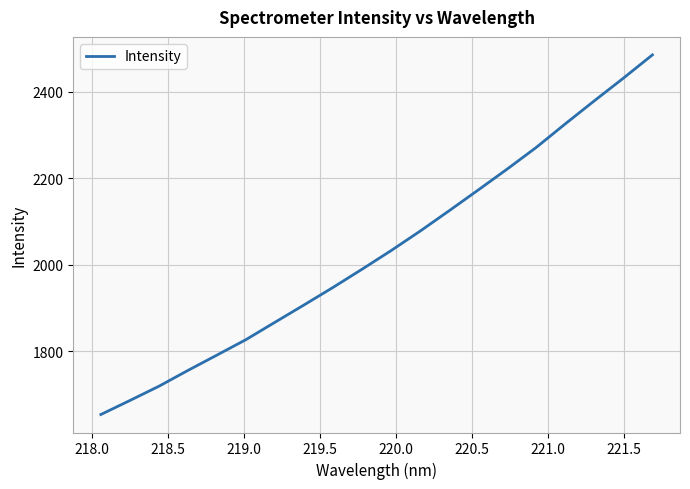

How many lines are shown in the chart?

1